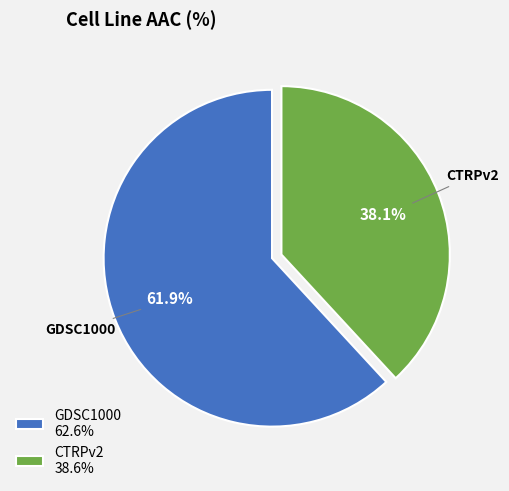

To the nearest percent, what portion does CTRPv2 represent?

38%